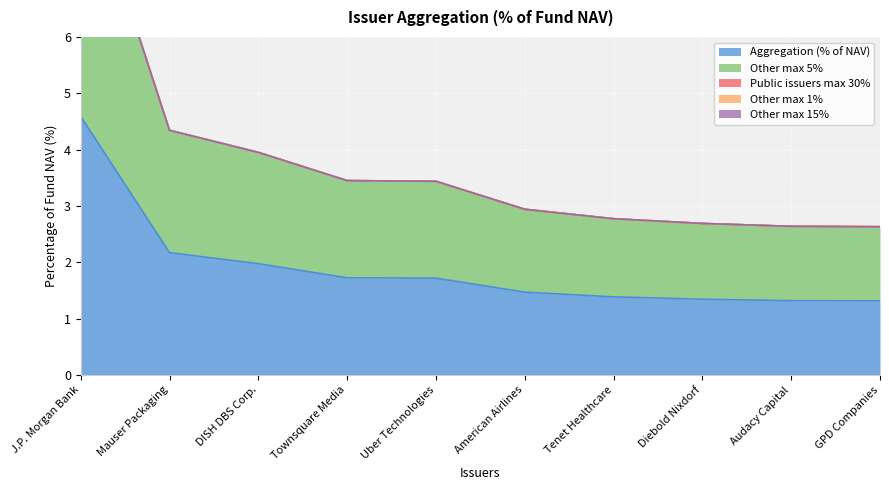

Which category has the highest value across all series?

J.P. Morgan Bank